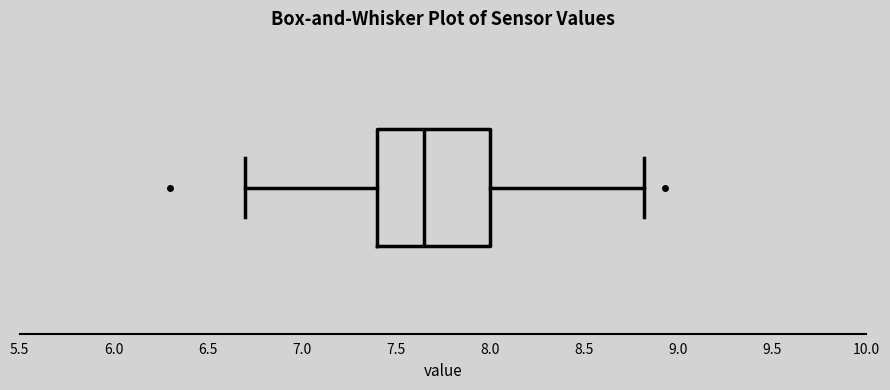

Where does the right whisker of the box end on the x-axis? The values are not printed on the chart, so give them approximately, as read against the axis.

8.80